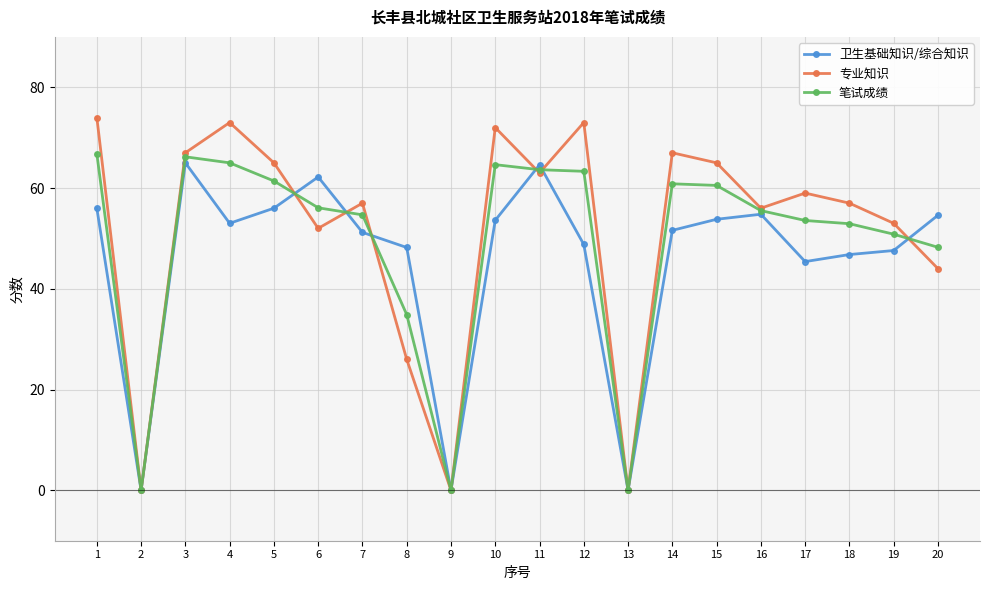

What is the value of the 专业知识 point at the 20th from the left?

44.0